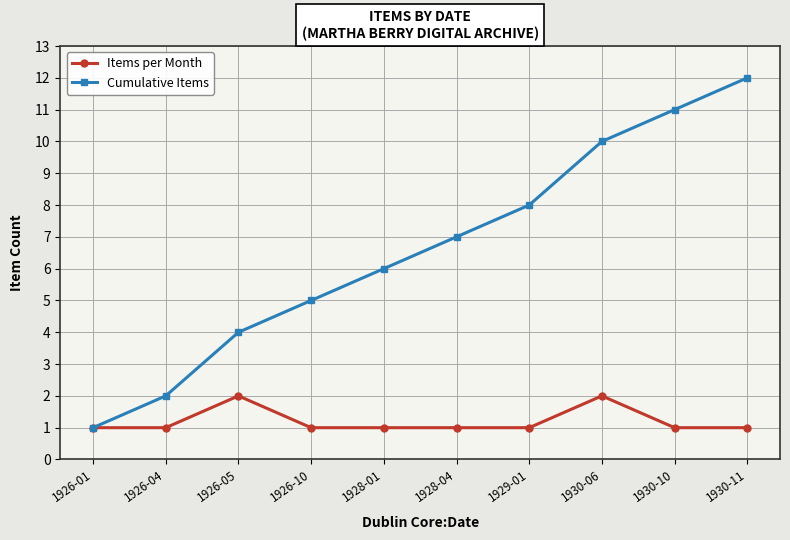

At how many categories does at least one series exceed 3?

8